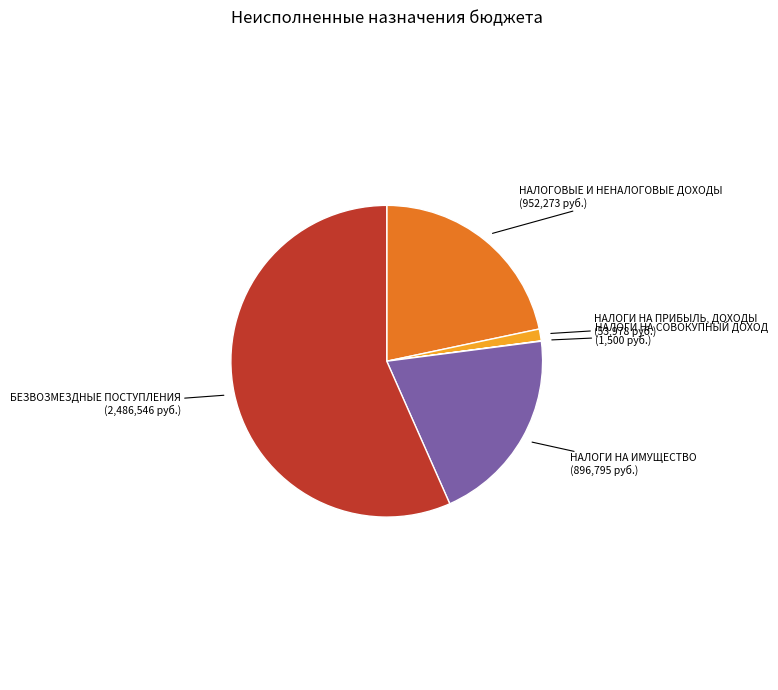

Which slice is the largest?

БЕЗВОЗМЕЗДНЫЕ ПОСТУПЛЕНИЯ